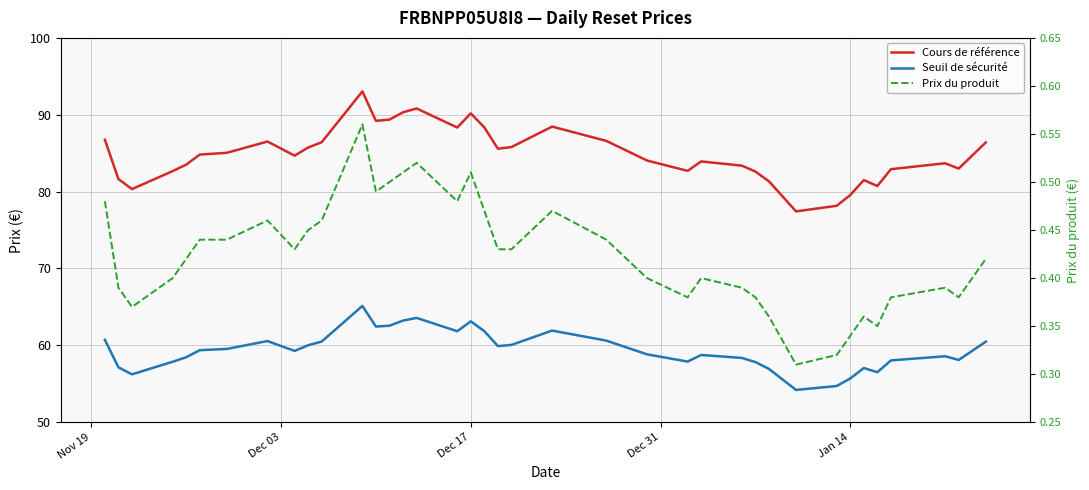

True or false: Cours de référence and Prix du produit intersect in this chart.

False